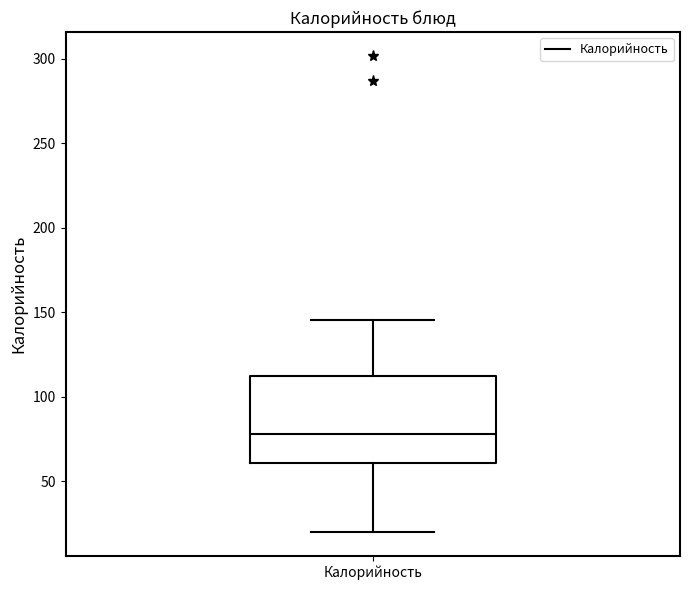

Where is the upper edge of the box for Калорийность on the y-axis? The values are not printed on the chart, so give them approximately, as read against the axis.

110